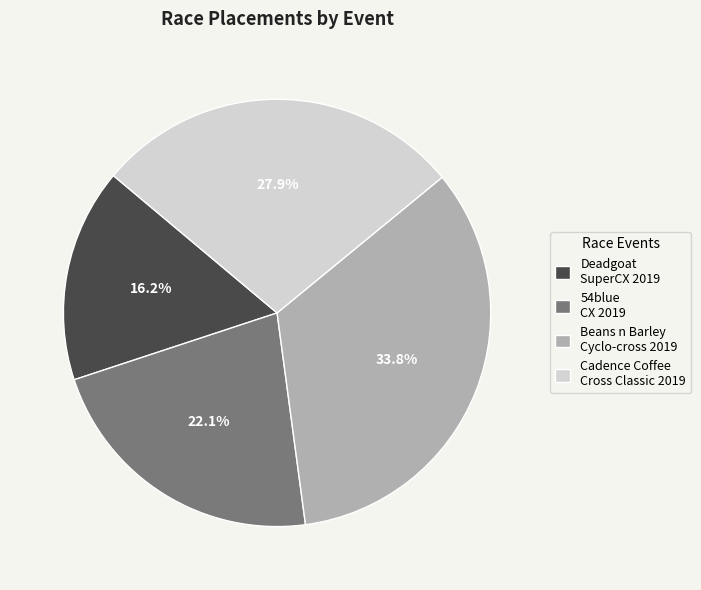

Is there a majority slice in this chart?

No